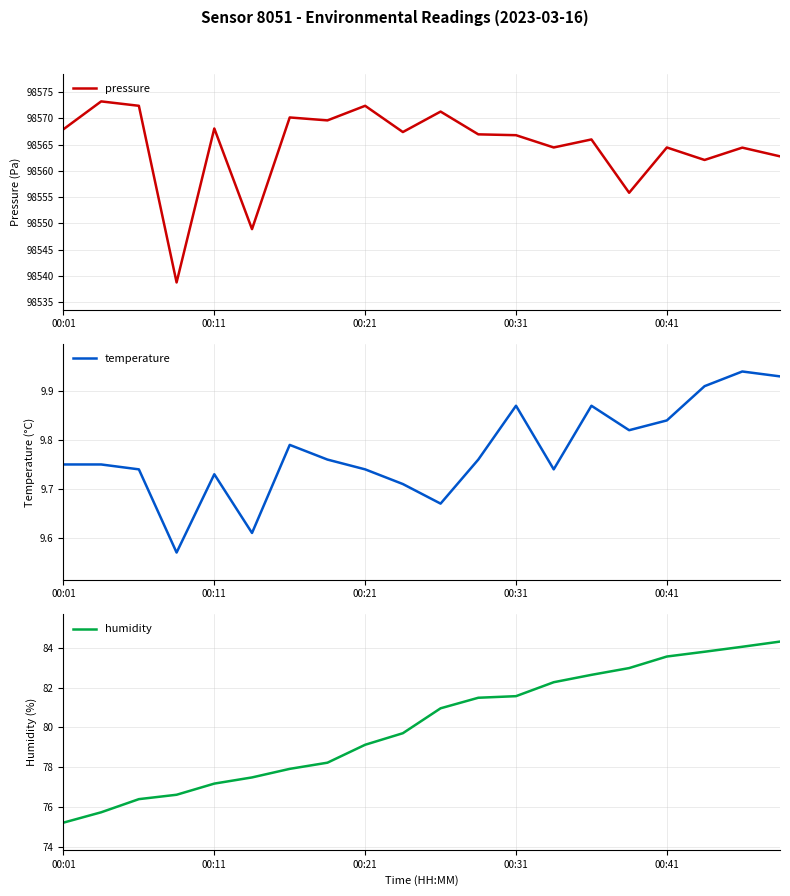

The value of temperature at 00:01 is 5.5. True or false?

False